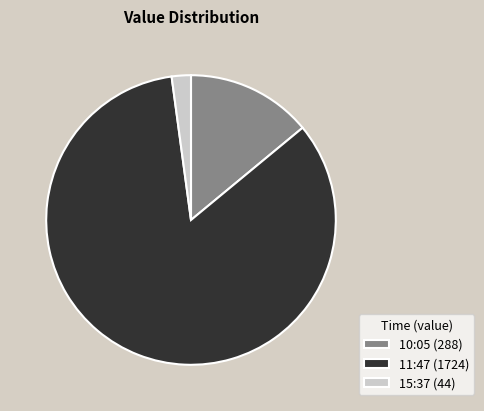

Is there any slice that represents more than half of the pie?

Yes